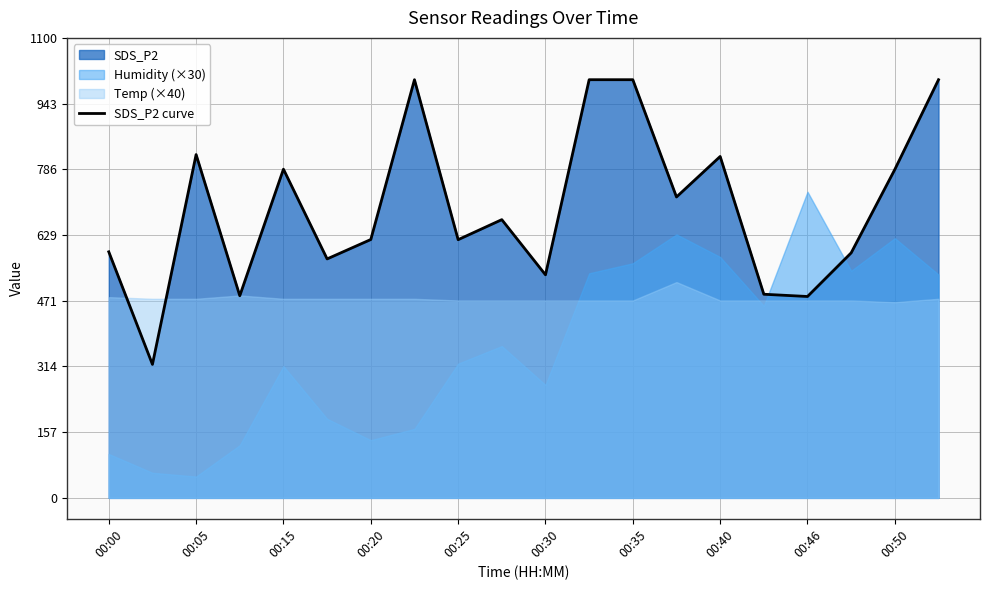

Reading left to right, extract all data points from this chart.

588.4	319.2	820.9	483.3	786.0	571.4	617.8	999.9	617.4	665.3	533.4	999.9	999.9	719.5	816.4	486.9	481.5	585.9	785.4	999.9